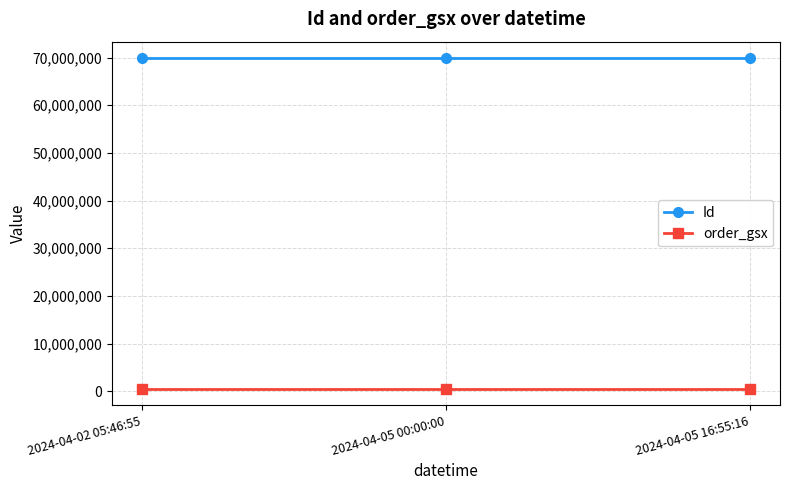

How many Id values are between 69874987 and 69874989?

3